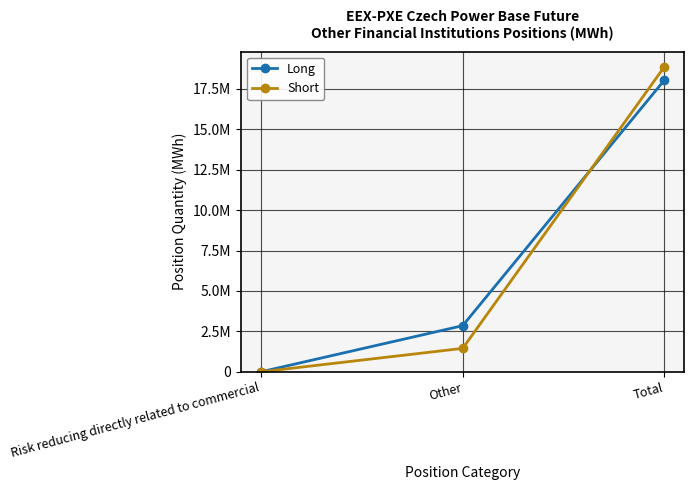

Is the value of Long at Total greater than the value of Short at Risk reducing directly related to commercial?

Yes